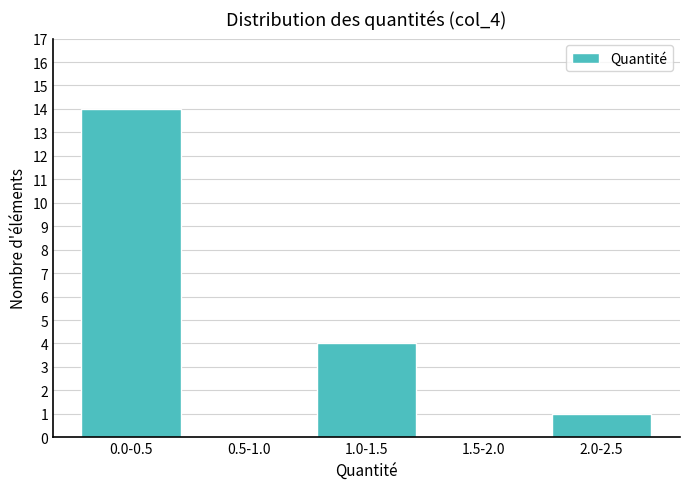

Reading left to right, what are all the values shown in this chart?

0.0-0.5=14	0.5-1.0=0	1.0-1.5=4	1.5-2.0=0	2.0-2.5=1